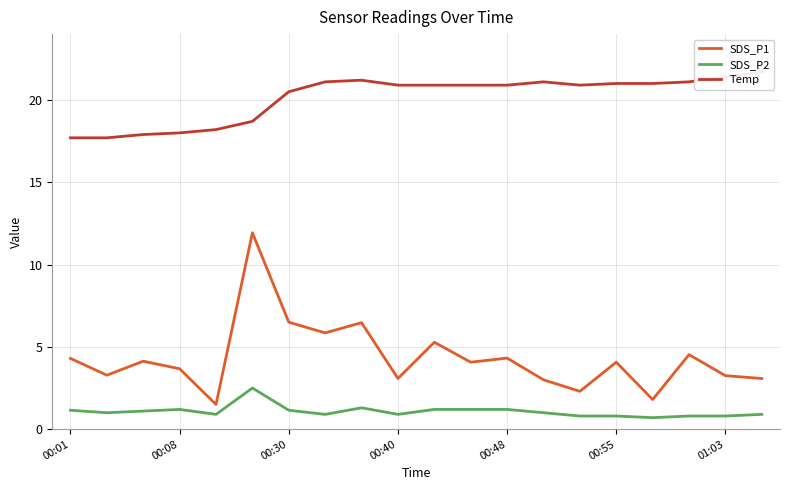

Is the value of SDS_P2 at 00:08 greater than the value of SDS_P1 at 00:40?

No